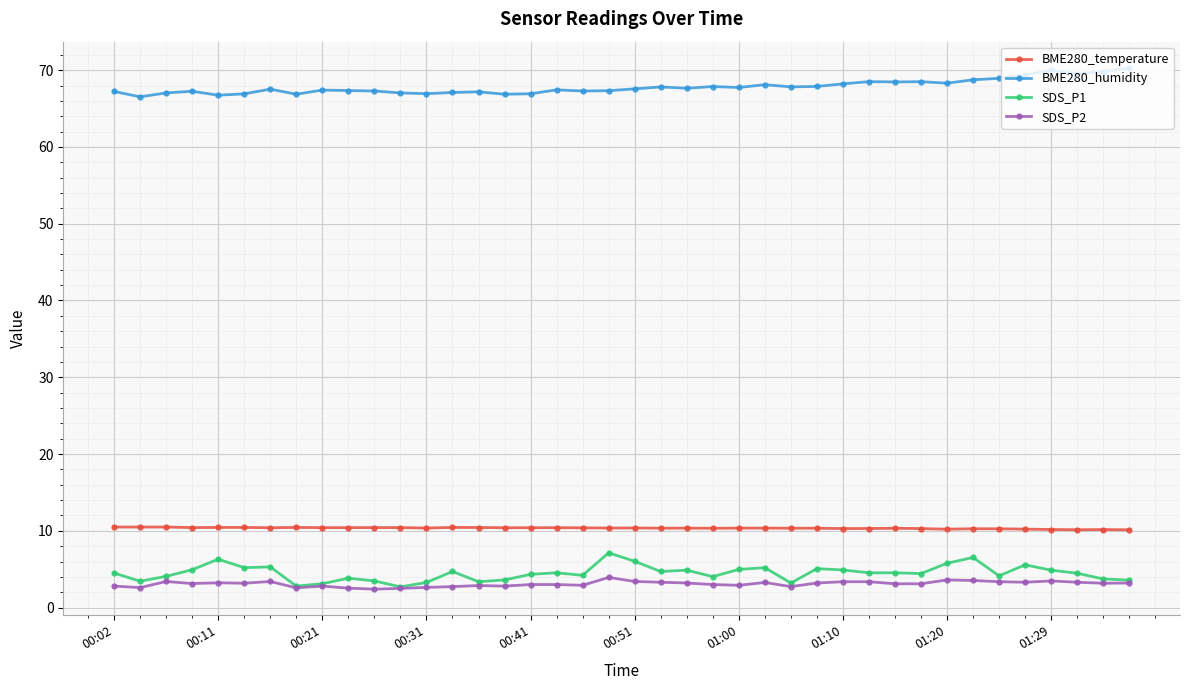

What is the minimum value for BME280_humidity?

66.5